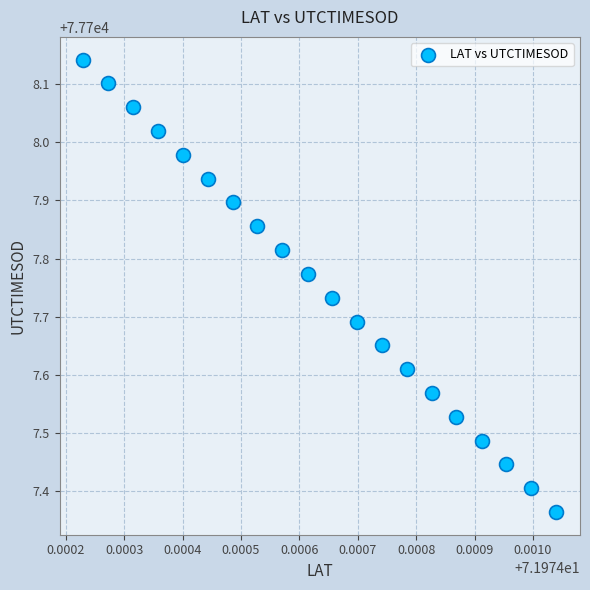

What is the range of Y values (max minus min)?

0.8